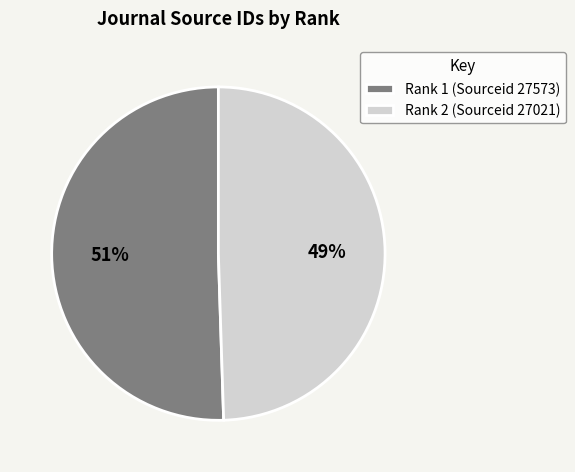

Does Rank 1 (Sourceid 27573) represent more than half of the total?

Yes